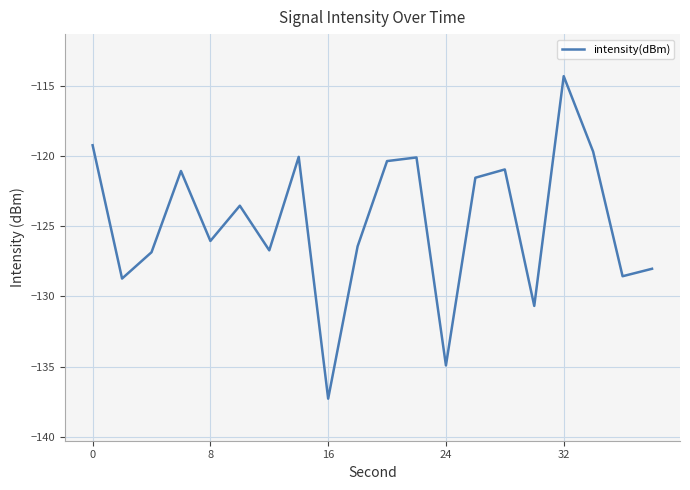

How many interior local peaks (higher than both neighbors) does the data have?

6